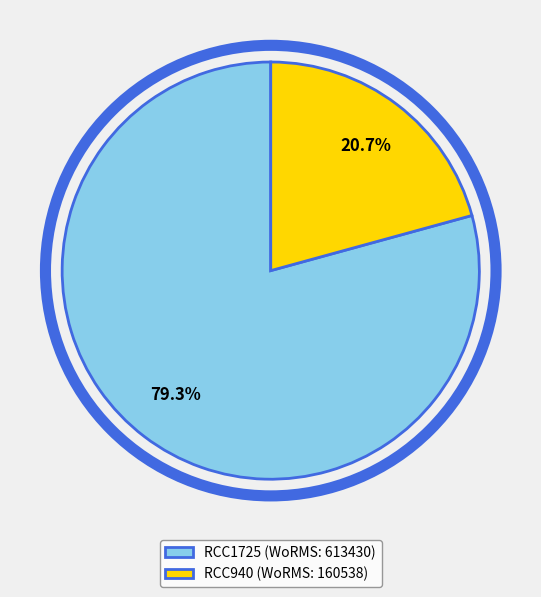

To the nearest percent, what is the difference between the RCC940 and RCC1725 slice percentages?

59%